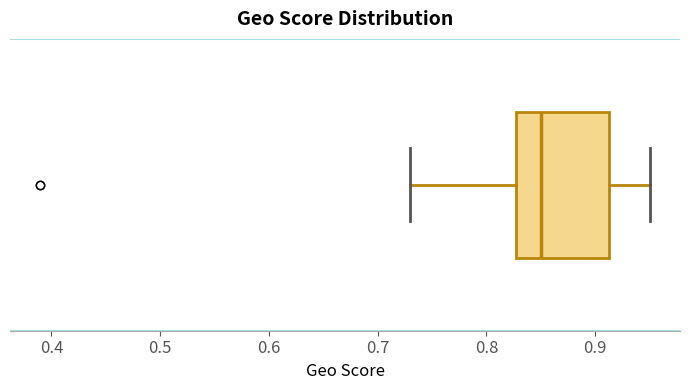

Transcribe this box plot: give where the median line is, the range the box spans, and where the two whiskers end, as read against the x-axis. The values are not printed on the chart, so give them approximately, as read against the axis.

median 0.85, box 0.83 to 0.91, whiskers 0.73 to 0.95